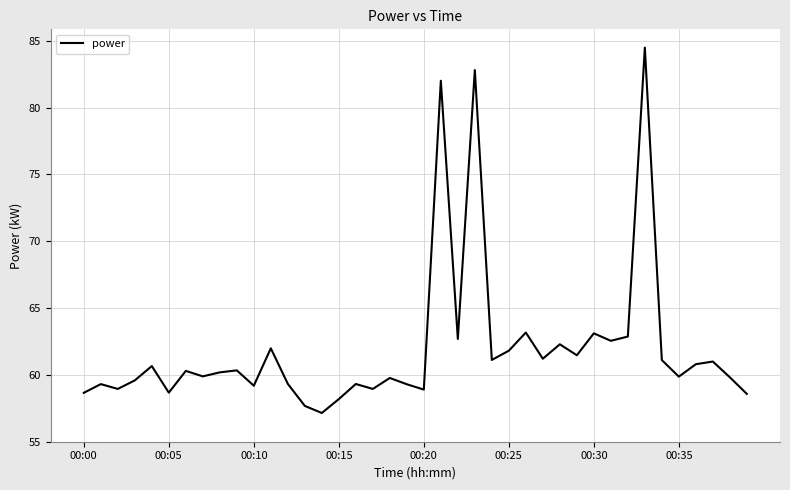

What is the maximum value shown in the chart?

84.5